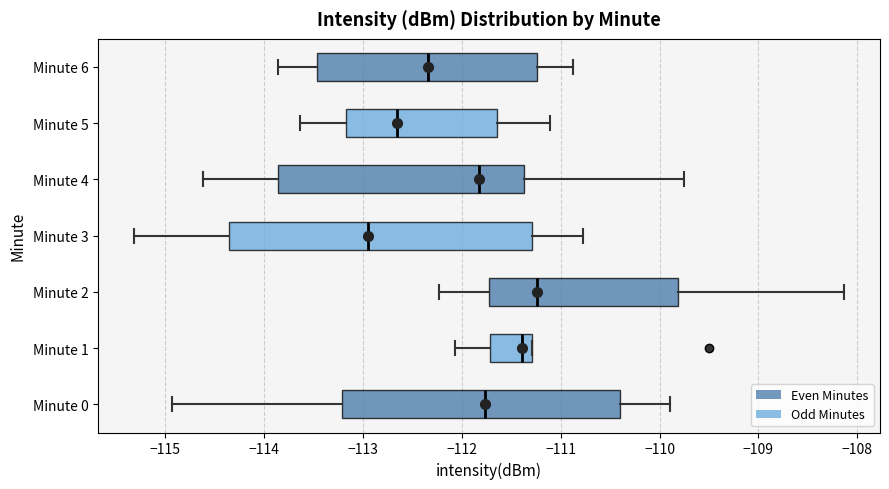

Comparing the boxes themselves (not the whiskers), which one is the widest?

Minute 3